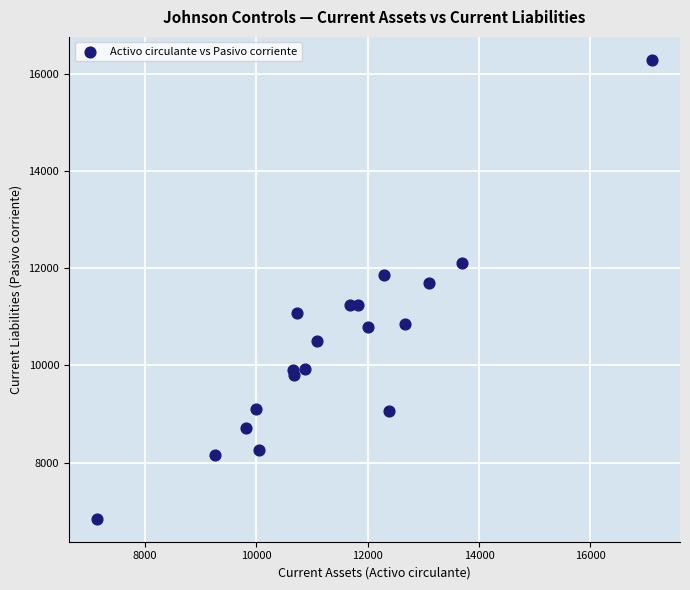

What Y value in the scatter plot is closest to 11567?

11694